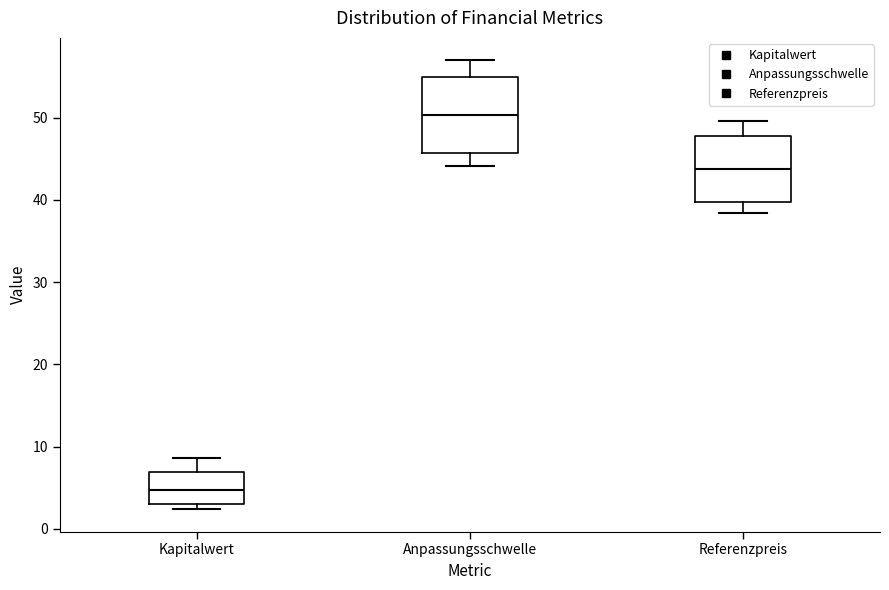

Which box's median line is the highest?

Anpassungsschwelle